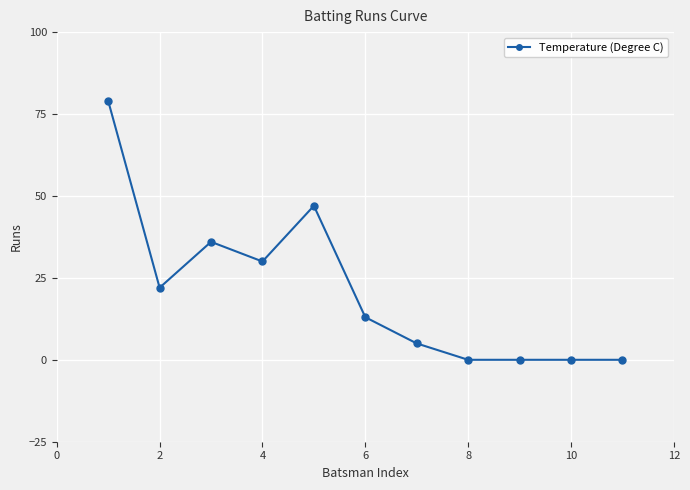

What is the difference between the maximum and minimum values?

79